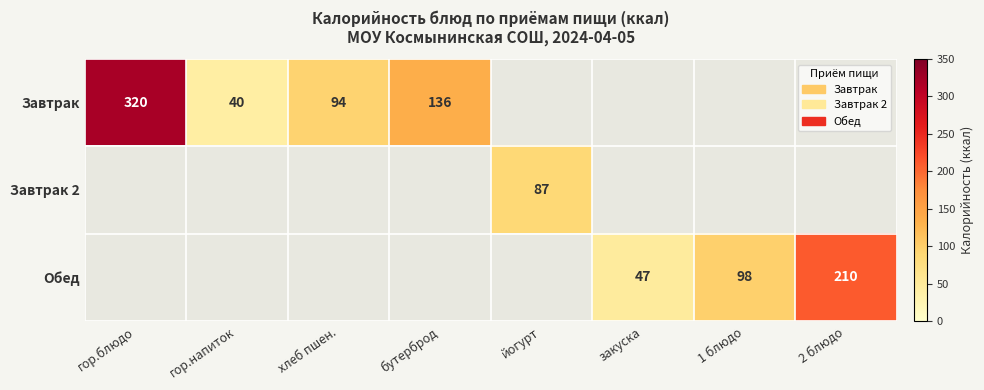

Which label corresponds to the largest value in the chart?

гор.блюдо